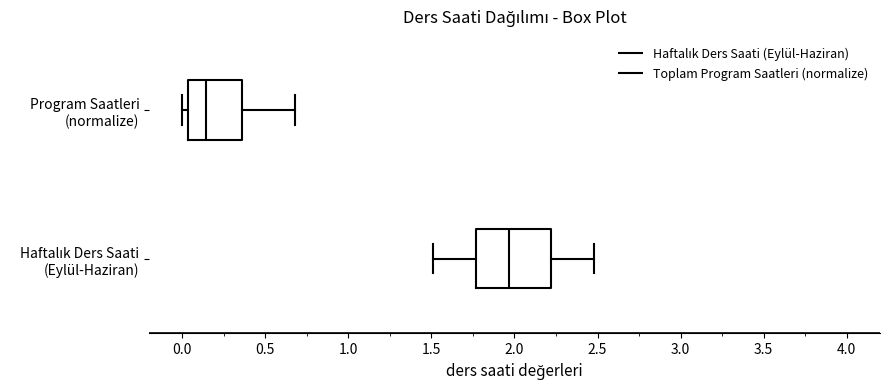

Where does the left whisker of the box for Haftalık Ders Saati (Eylül-Haziran) end on the x-axis? The values are not printed on the chart, so give them approximately, as read against the axis.

1.50